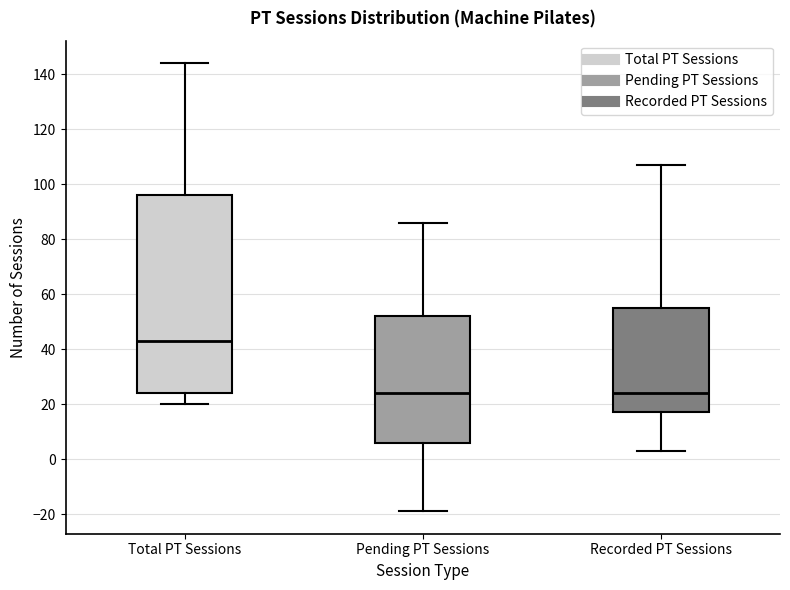

Which box's median line is the highest?

Total PT Sessions